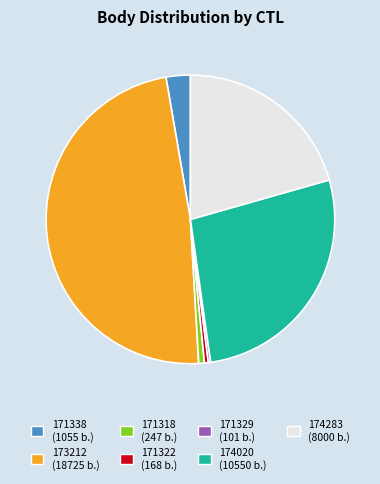

Approximately how many times larger is the value at 173212 compared to 171322?

111.5